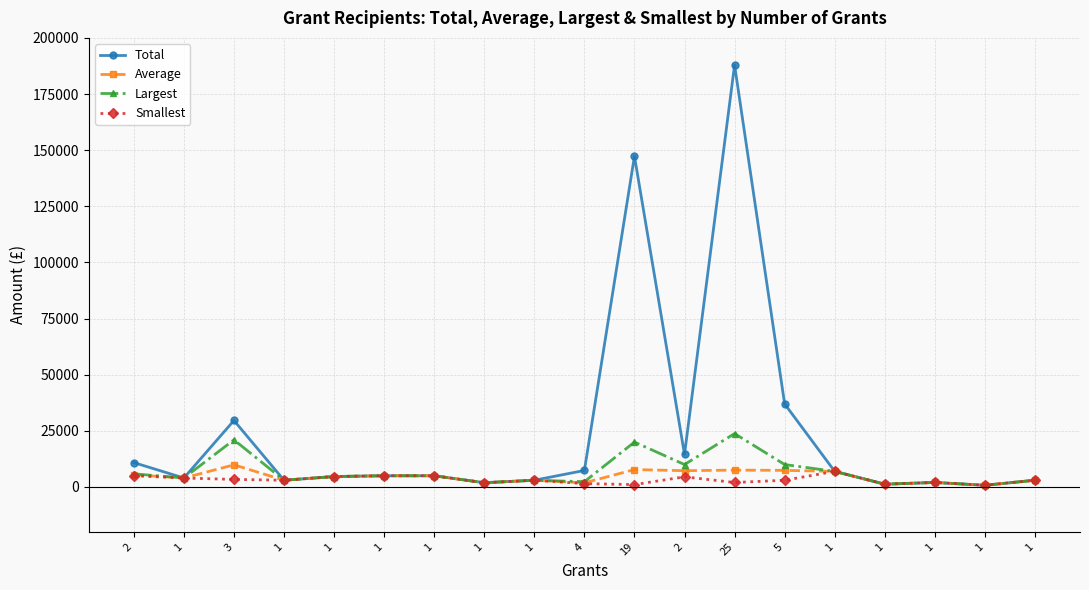

At which label is Total closest to 94343?

19